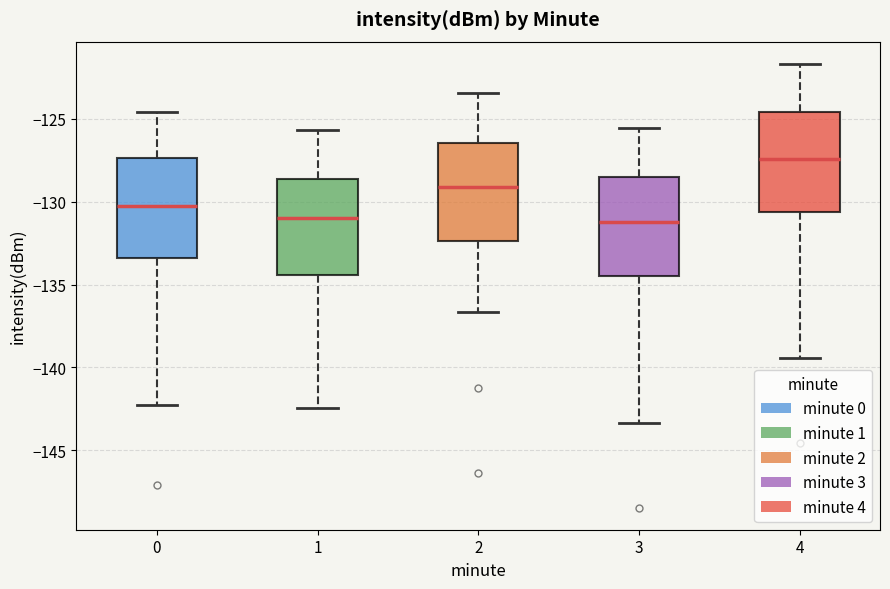

Where does the median line of the box at x = 3 sit on the y-axis? The values are not printed on the chart, so give them approximately, as read against the axis.

-131.0